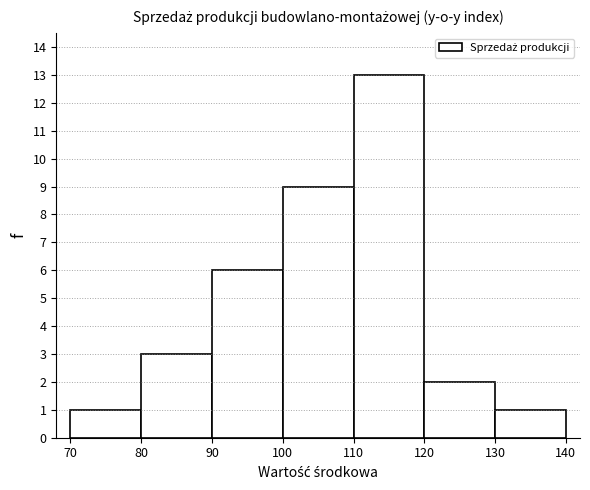

Reading left to right, transcribe this chart: for each bar, give the range it covers on the x-axis and its height. The values are not printed on the chart, so give them approximately, as read against the axis.

70 to 80: 1
80 to 90: 3
90 to 100: 6
100 to 110: 9
110 to 120: 13
120 to 130: 2
130 to 140: 1